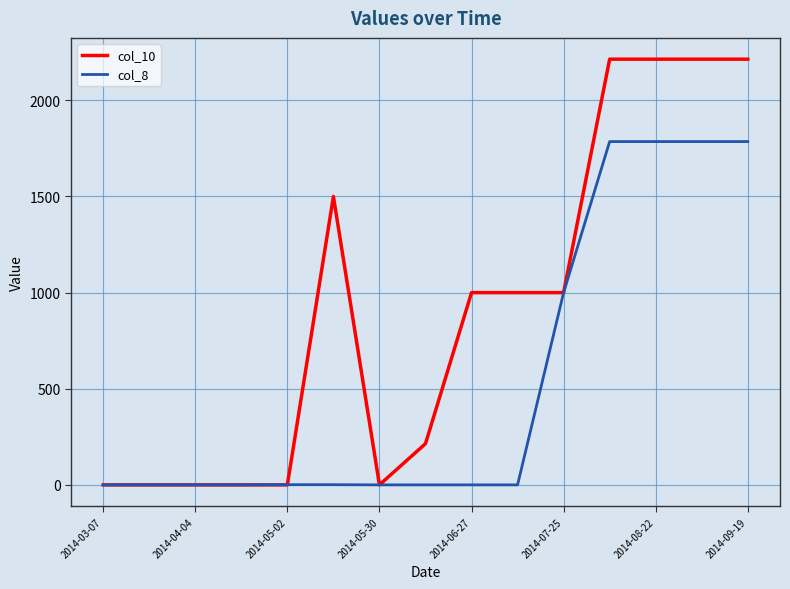

Rank the series by their average value, from highest to lowest.

col_10, col_8